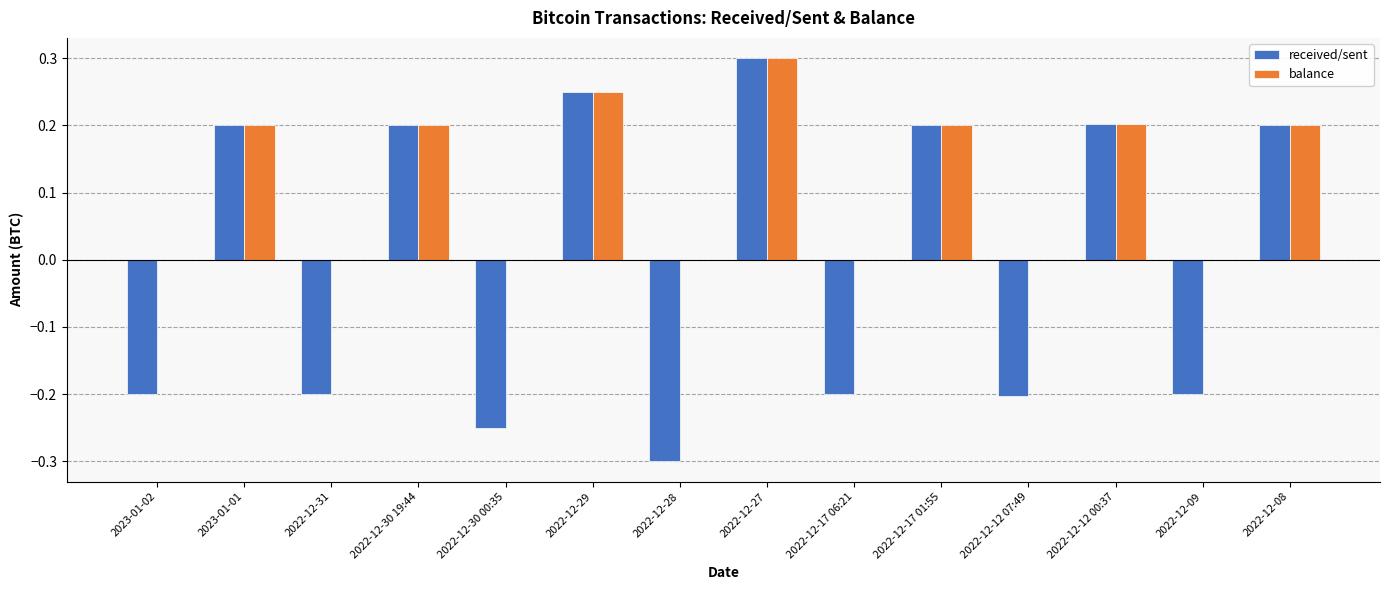

Which series changed the most between 2022-12-09 and 2022-12-08?

received/sent